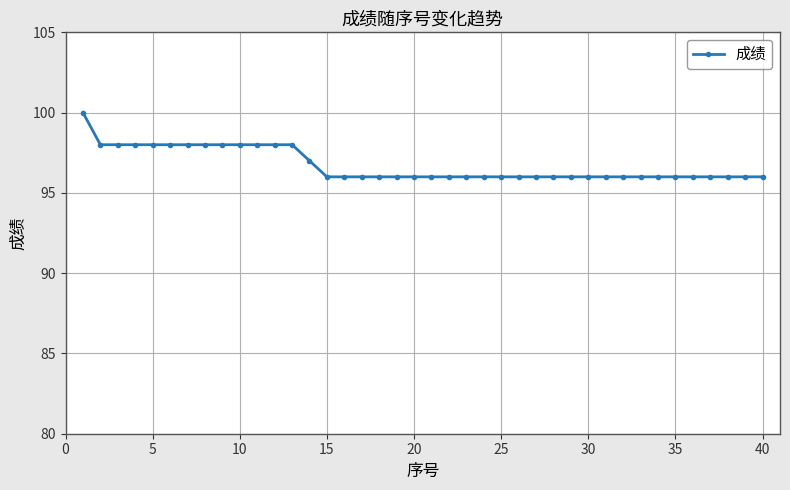

What is the average value?

97